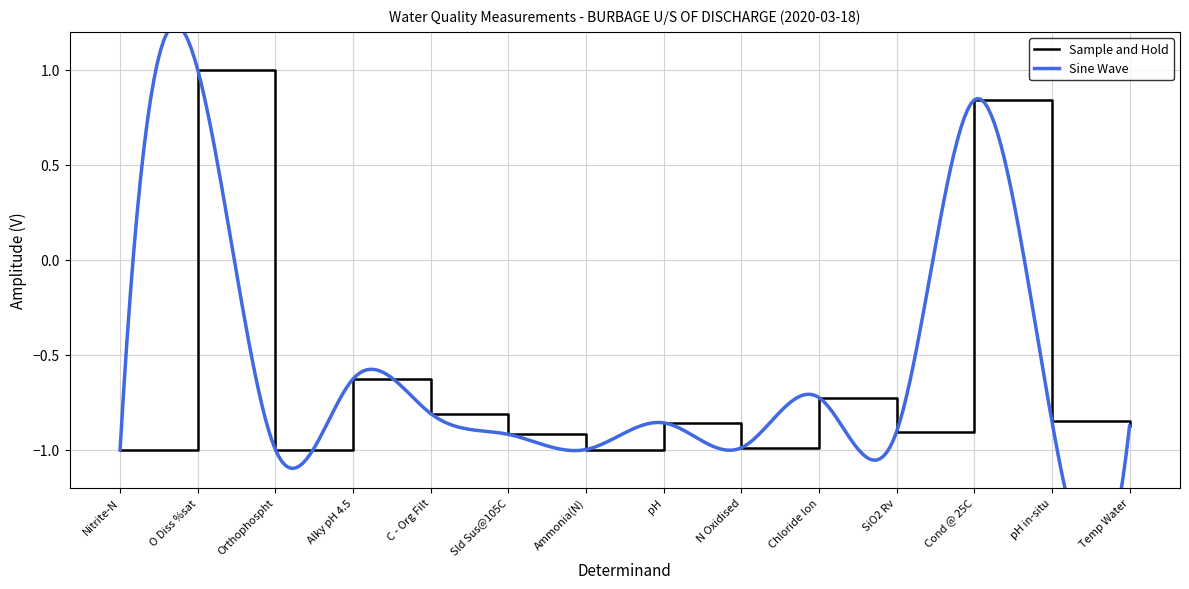

True or false: the data shows -0.9 at SiO2 Rv.

True